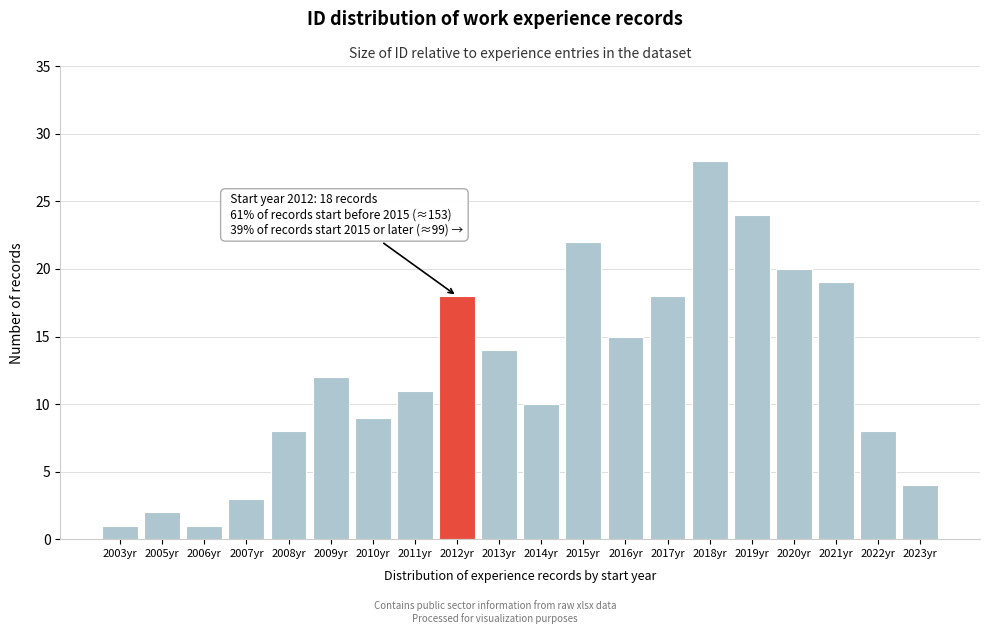

Reading left to right, extract all data points from this chart.

2003yr=1	2005yr=2	2006yr=1	2007yr=3	2008yr=8	2009yr=12	2010yr=9	2011yr=11	2012yr=18	2013yr=14	2014yr=10	2015yr=22	2016yr=15	2017yr=18	2018yr=28	2019yr=24	2020yr=20	2021yr=19	2022yr=8	2023yr=4